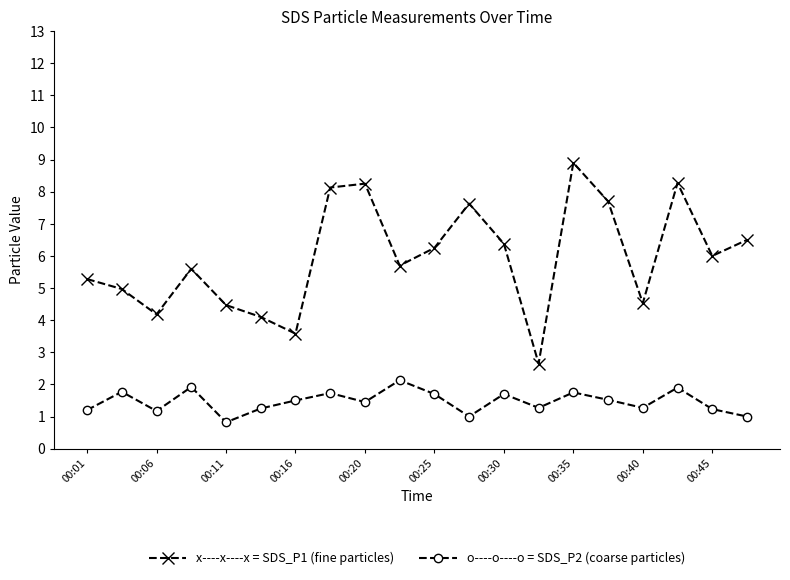

What is the greatest value displayed?

8.9